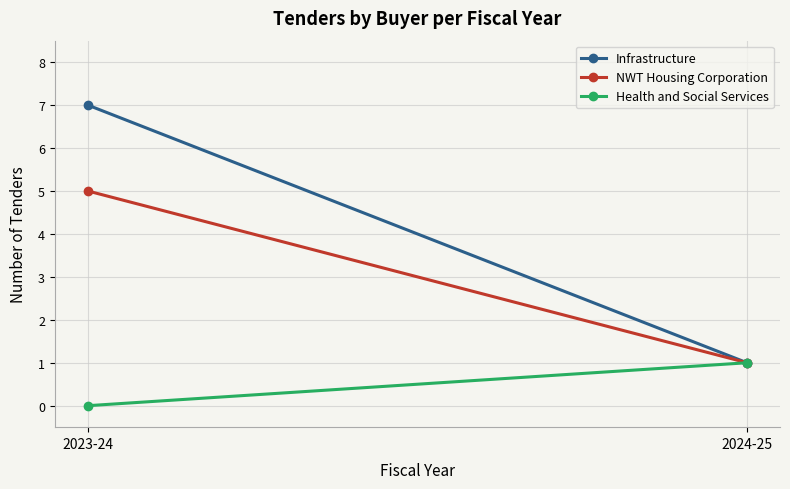

What is the maximum value shown in the chart?

7